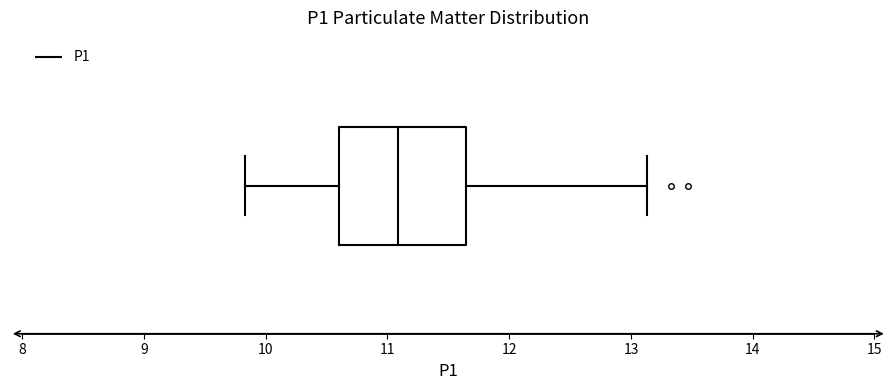

Where does the median line of the box sit on the x-axis? The values are not printed on the chart, so give them approximately, as read against the axis.

11.1